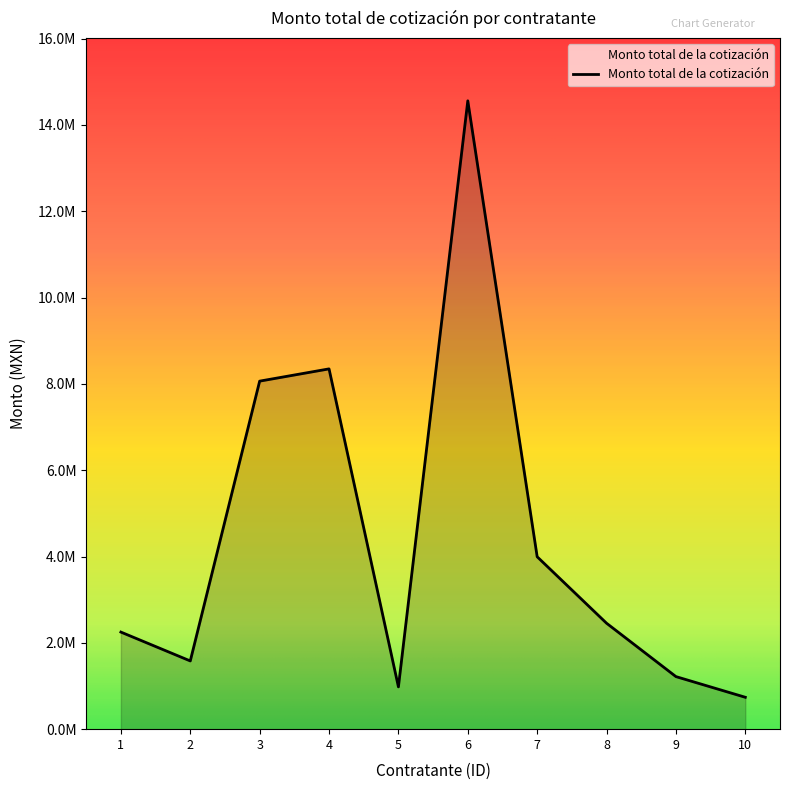

Is this an area chart (filled region under the line)?

Yes